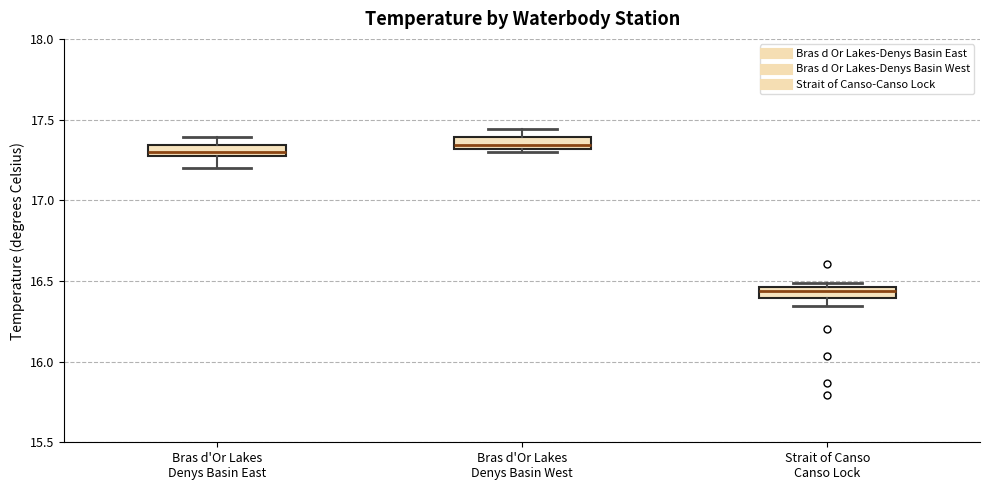

Where does the median line of the box for Bras d'Or Lakes Denys Basin East sit on the y-axis? The values are not printed on the chart, so give them approximately, as read against the axis.

17.30